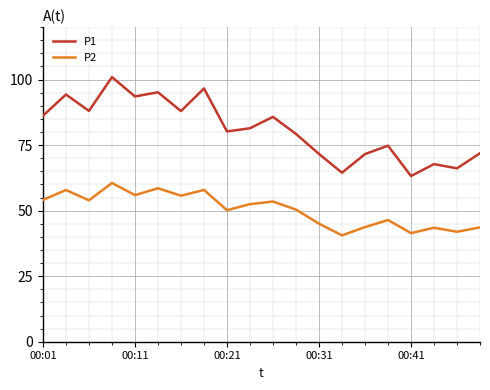

Which series has the largest range (max minus min)?

P1